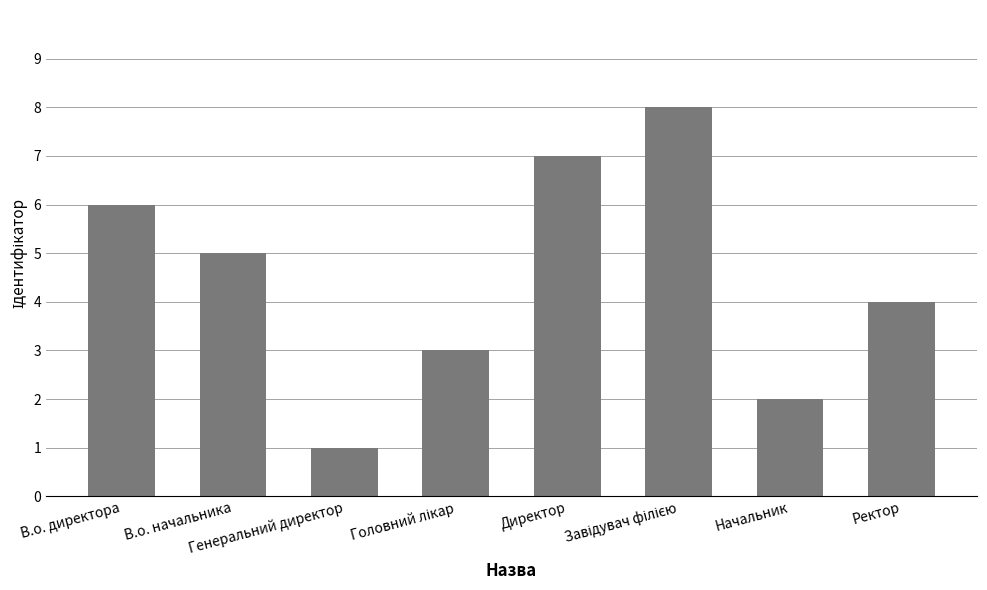

What is the label of the 1st bar from the right?

Ректор